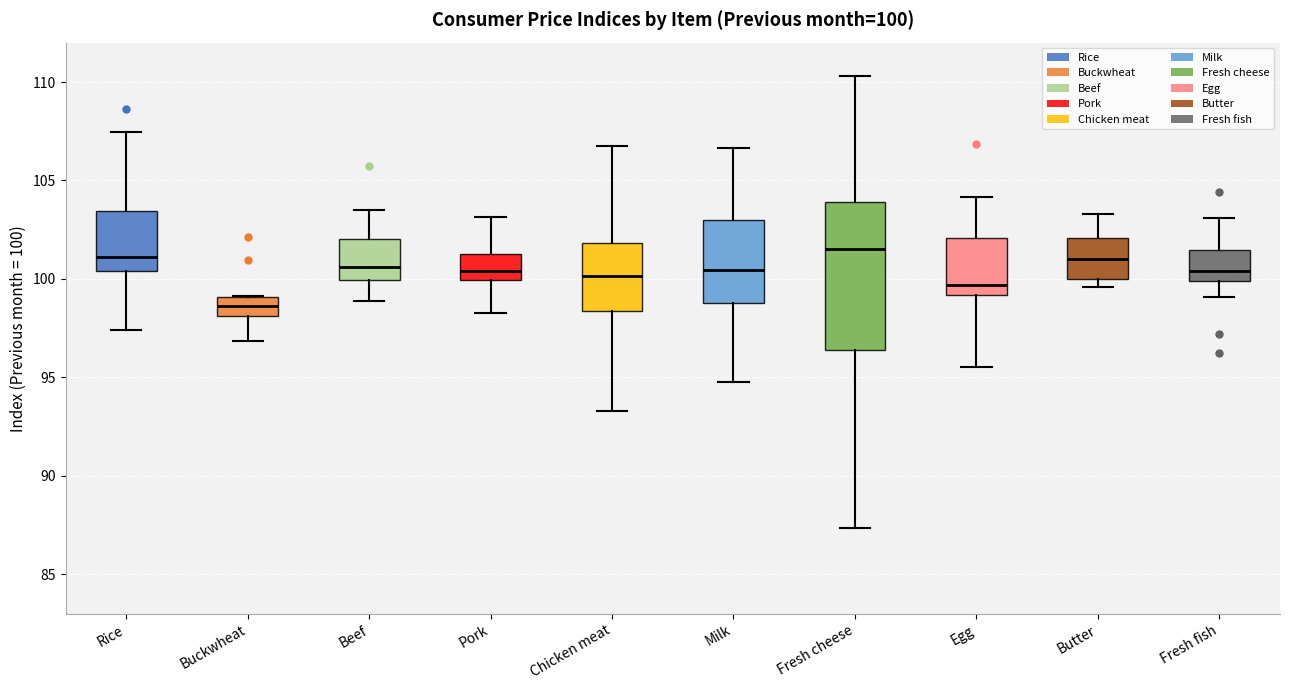

Which box is the tallest, from its lower edge to its upper edge?

Fresh cheese